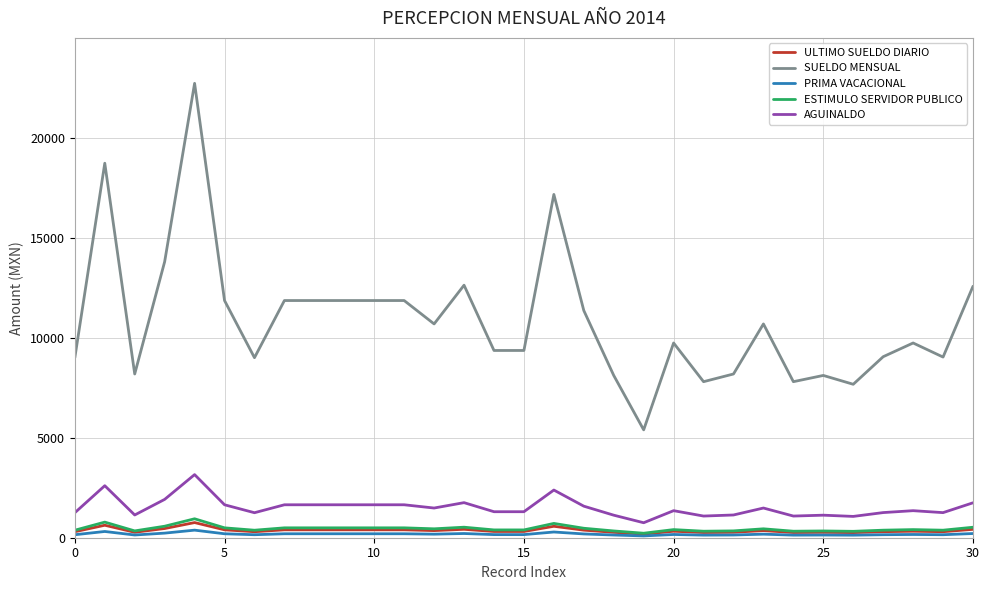

Which series has the largest range (max minus min)?

SUELDO MENSUAL